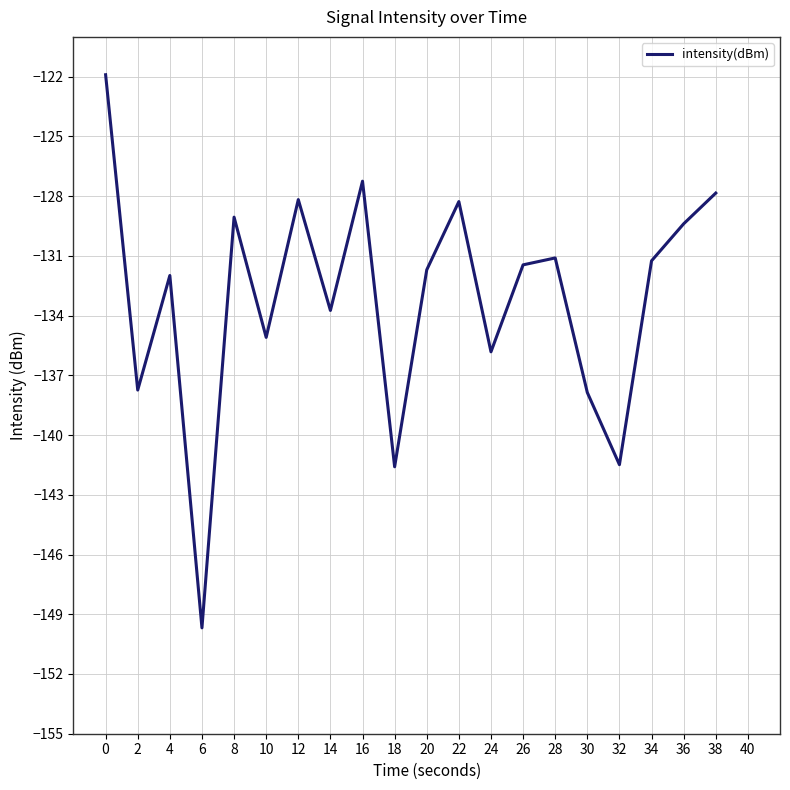

What is the approximate value at 2?

-137.7